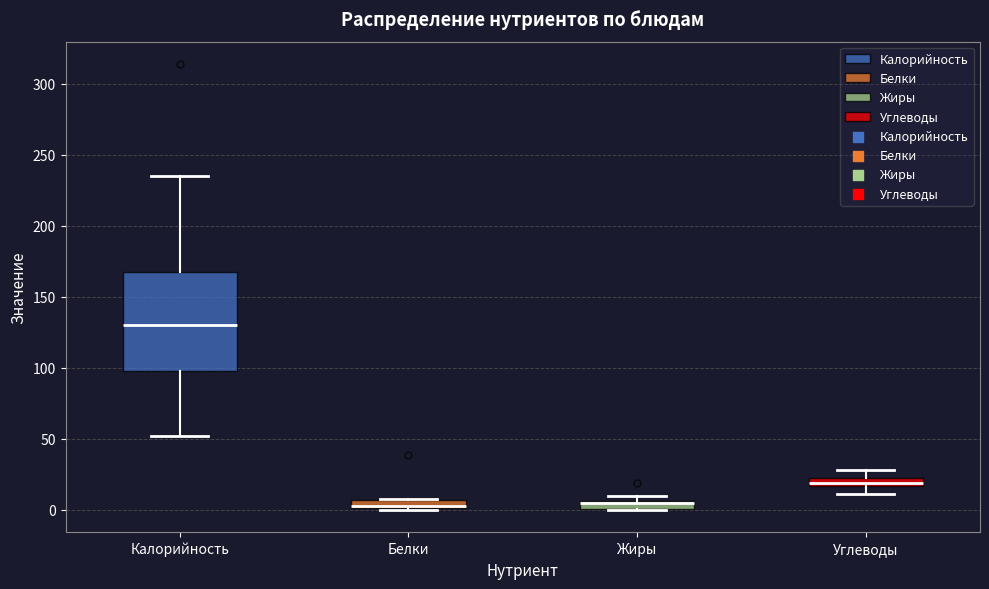

Which box is the tallest, from its lower edge to its upper edge?

Калорийность